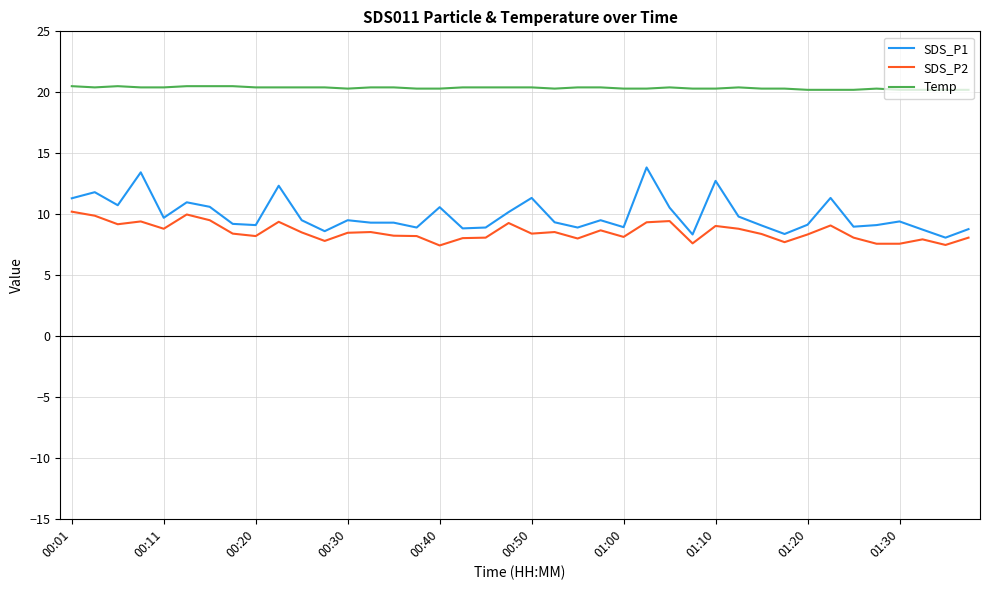

Which series has the largest total across all categories?

Temp